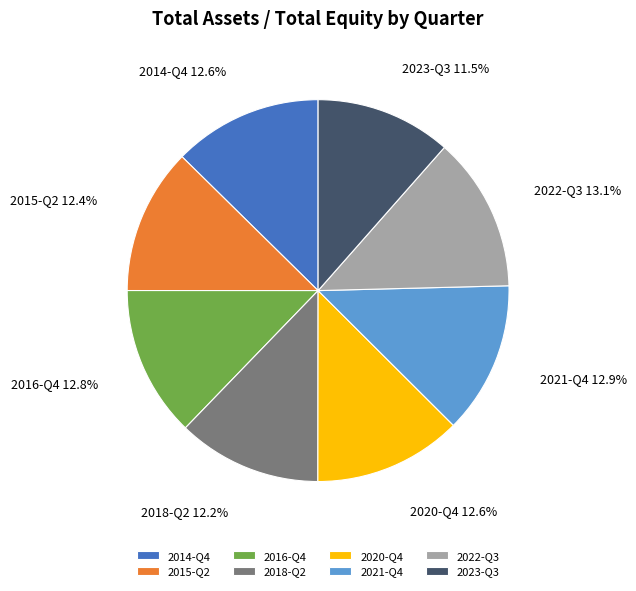

What percentage is the 2014-Q4 slice, to the nearest percent?

13%